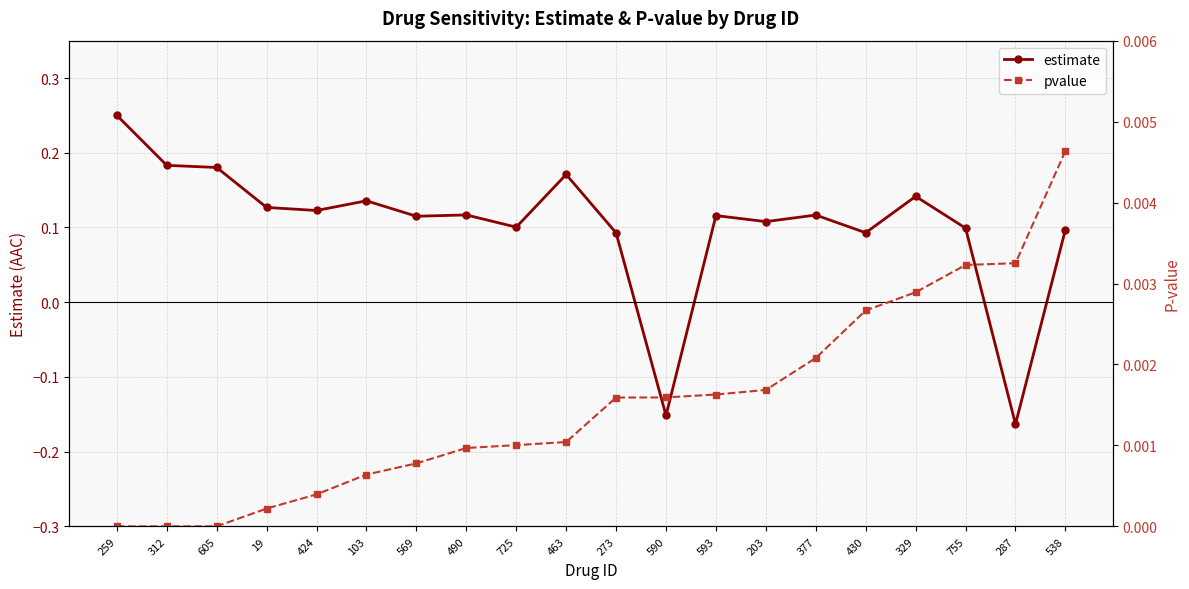

What is the maximum value for estimate?

0.3